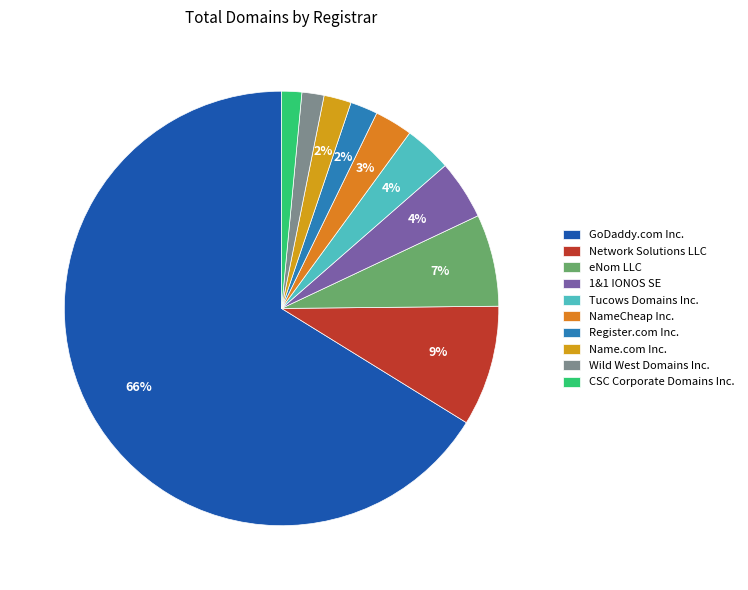

Is it true that Register.com Inc. is 2% of the pie?

True